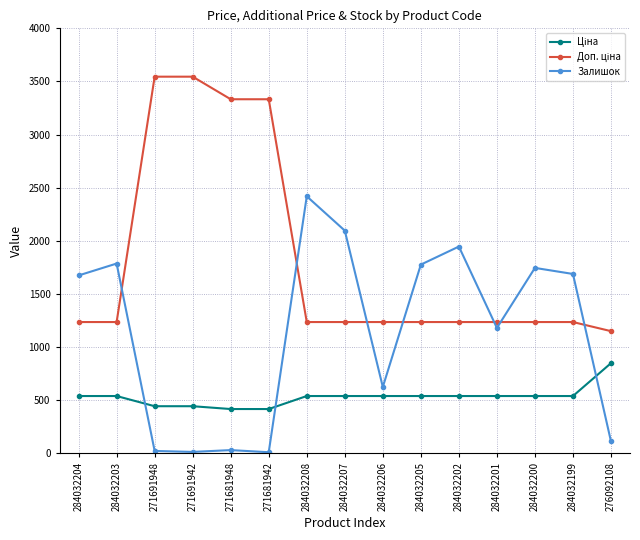

The Залишок series shows 1786.0 at 284032203. True or false?

True